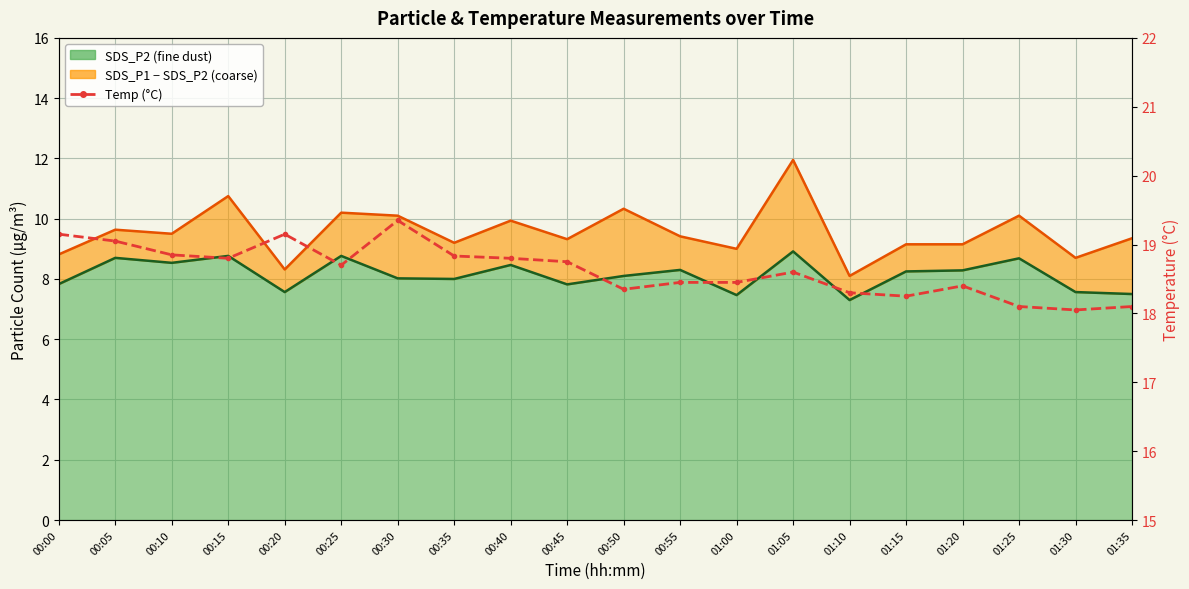

The value at 00:15 is 11.0. True or false?

False